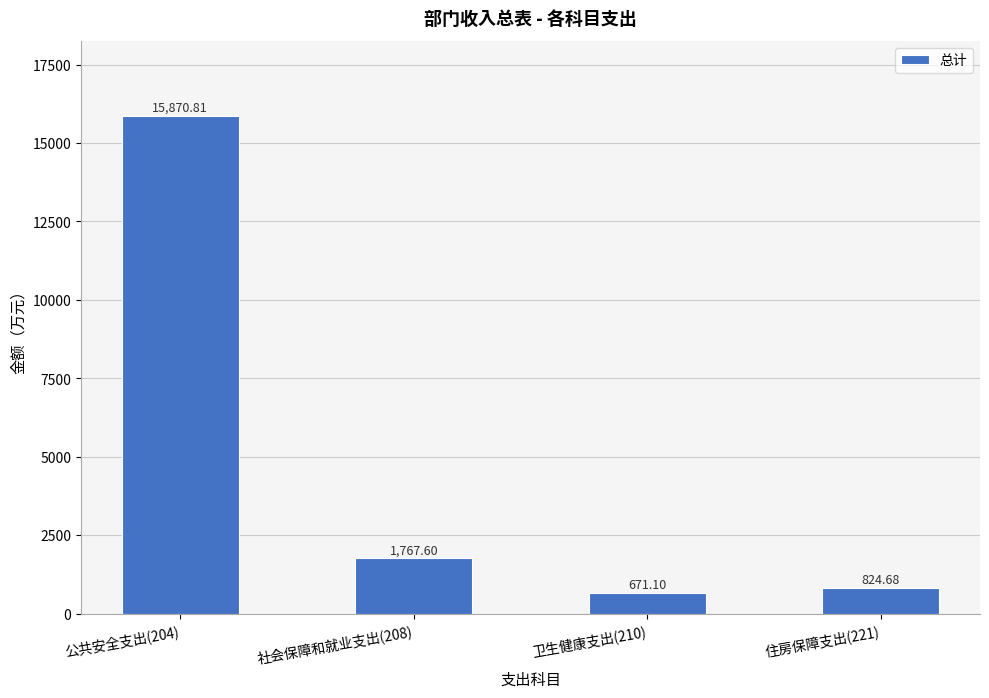

How many data points are above 1767?

2